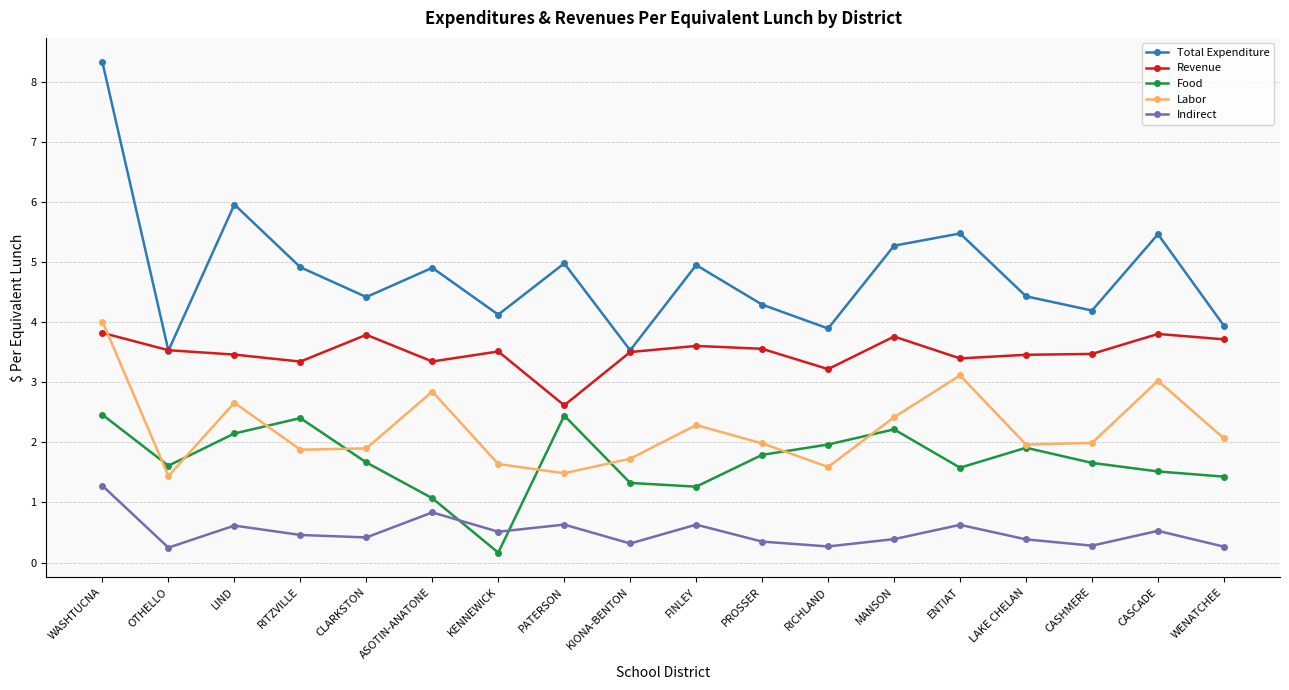

What is the difference between the maximum and minimum values in the Indirect series?

1.0